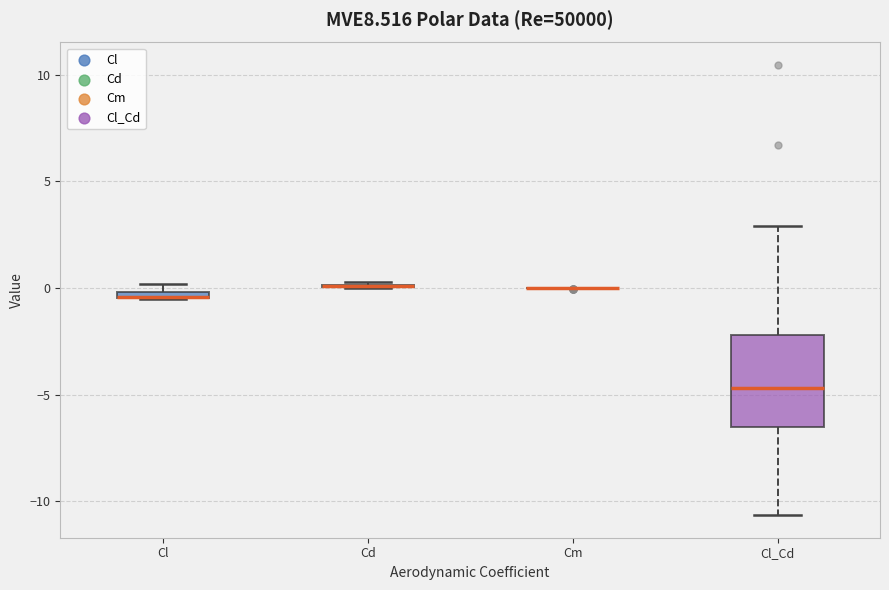

Where does the median line of the box for Cl_Cd sit on the y-axis? The values are not printed on the chart, so give them approximately, as read against the axis.

-4.5